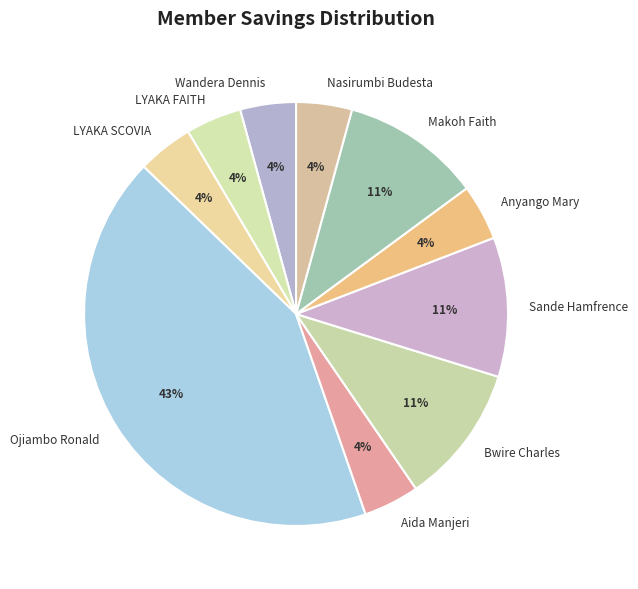

Is it true that Makoh Faith is 11% of the pie?

True